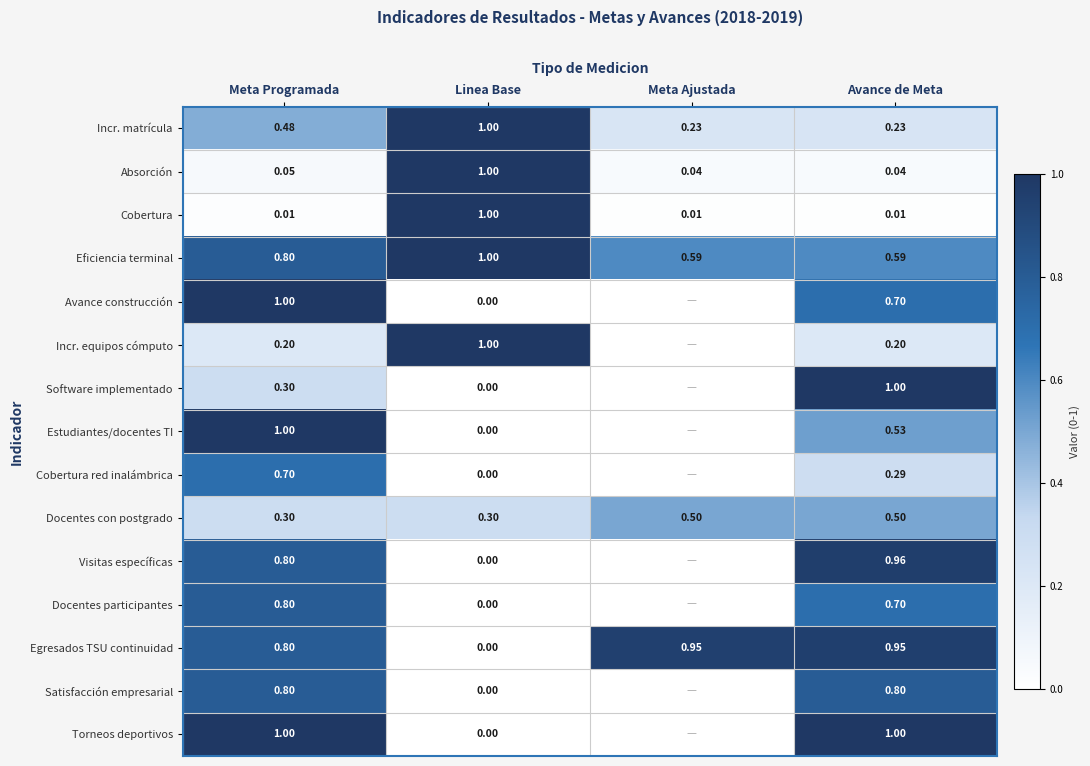

Count the number of categories in the chart.

4